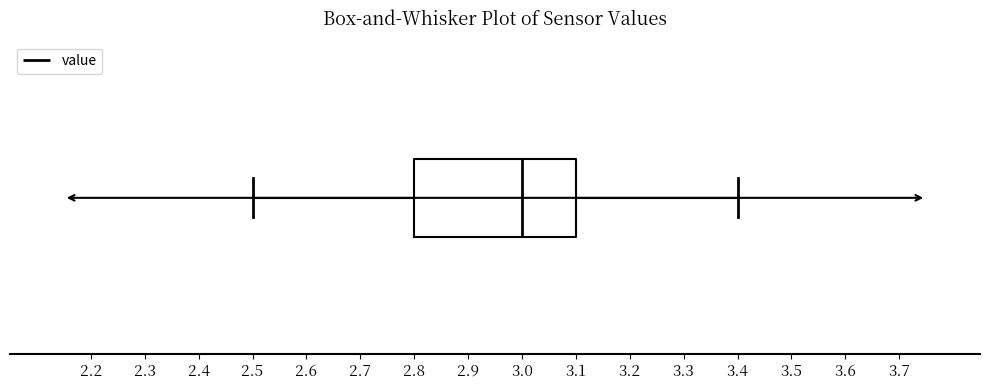

Read this box plot against the x-axis: the position of the median line, the range covered by the box, and the ends of both whiskers. The values are not printed on the chart, so give them approximately, as read against the axis.

median 3.0, box 2.8 to 3.1, whiskers 2.5 to 3.4